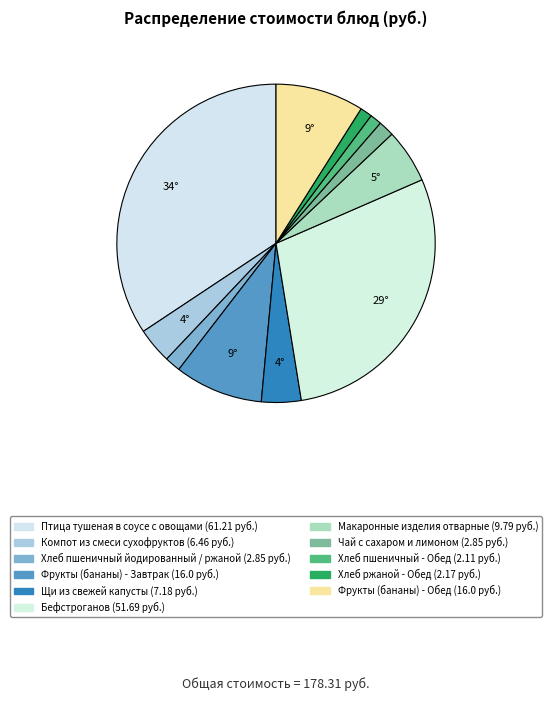

Count the number of slices in the pie.

11